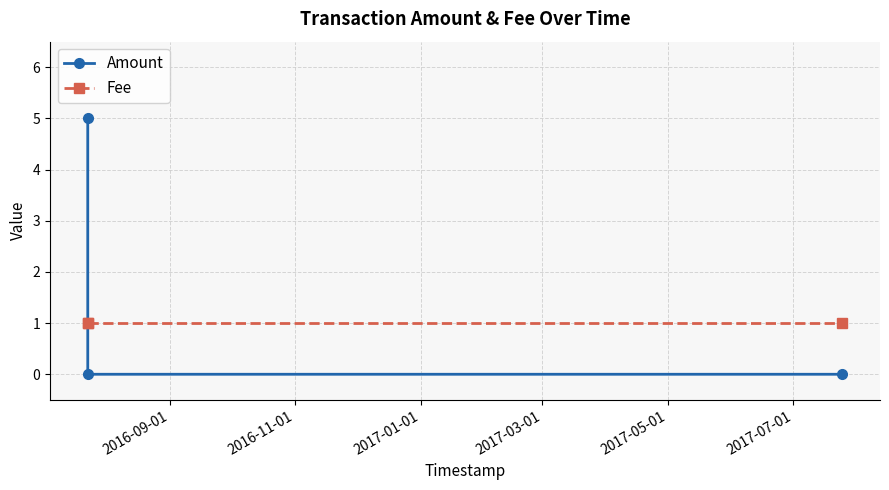

At how many categories does at least one series exceed 3?

1